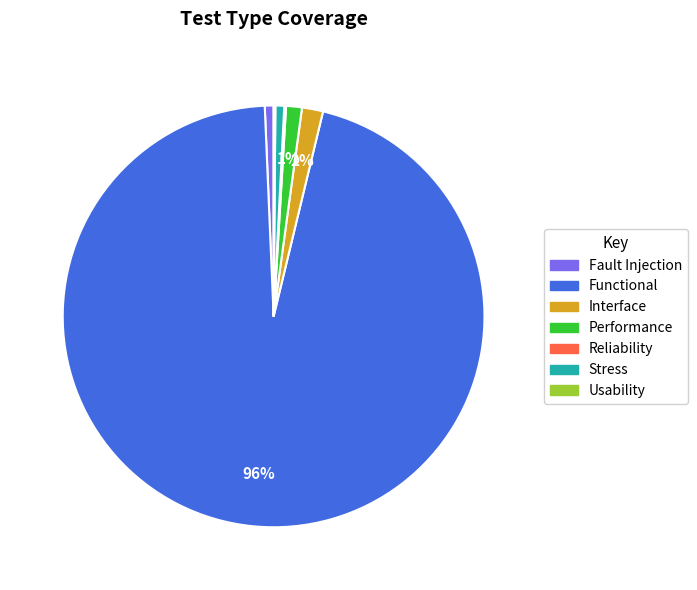

Between Fault Injection and Functional, which is larger?

Functional